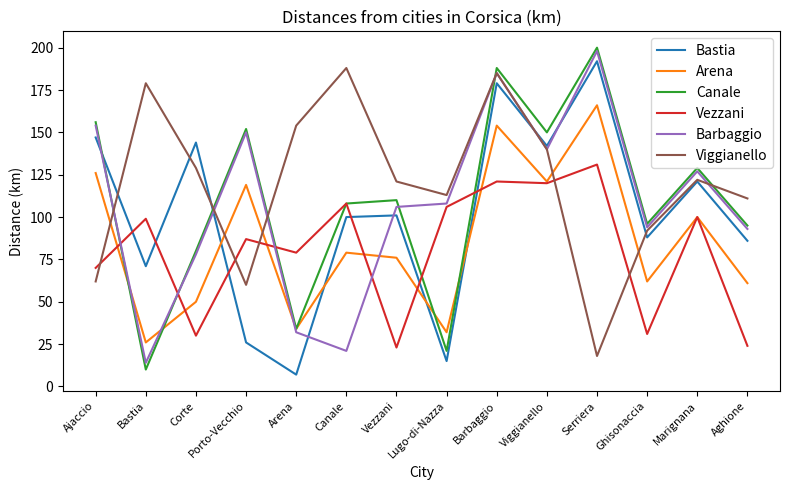

What is the average value of the Arena series?

86